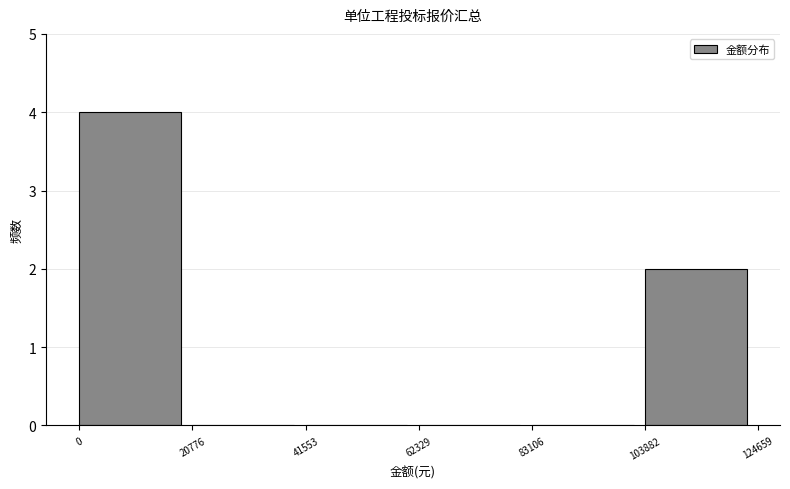

Over which range of the x-axis is the bar tallest?

0 to 20776